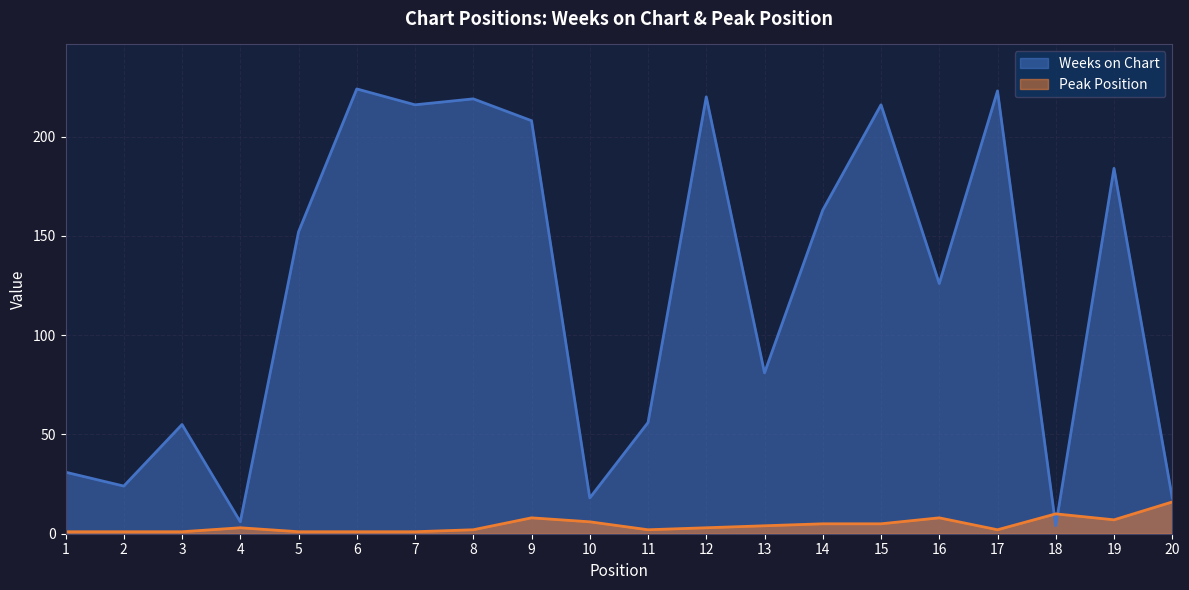

True or false: Peak Position has a value of 2 at 11.

True